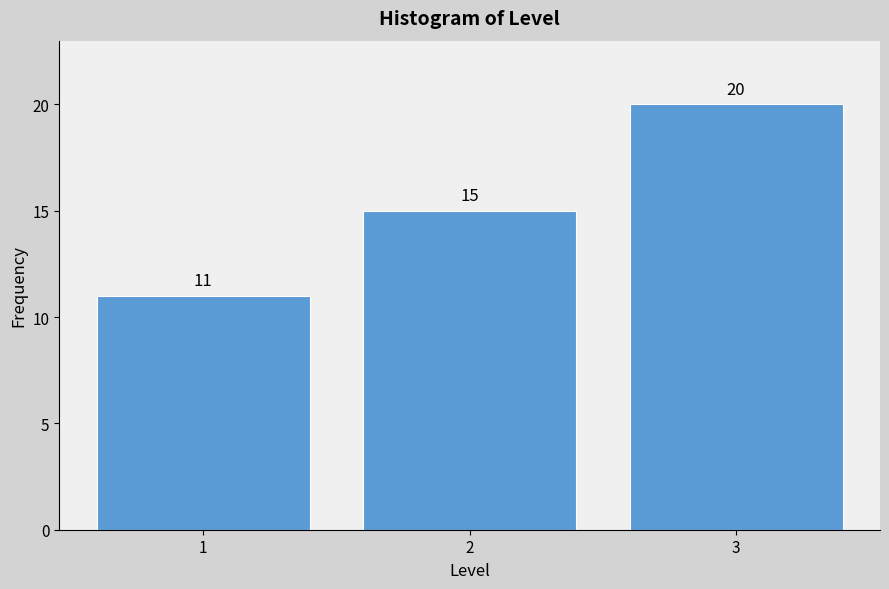

Reading left to right, transcribe all the data shown in this chart.

1=11	2=15	3=20